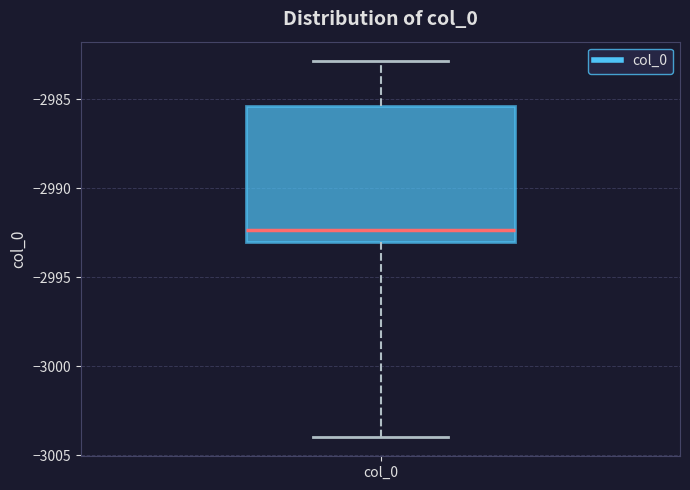

Read this box plot against the y-axis: the position of the median line, the range covered by the box, and the ends of both whiskers. The values are not printed on the chart, so give them approximately, as read against the axis.

median -2992.5, box -2993.0 to -2985.5, whiskers -3004.0 to -2983.0